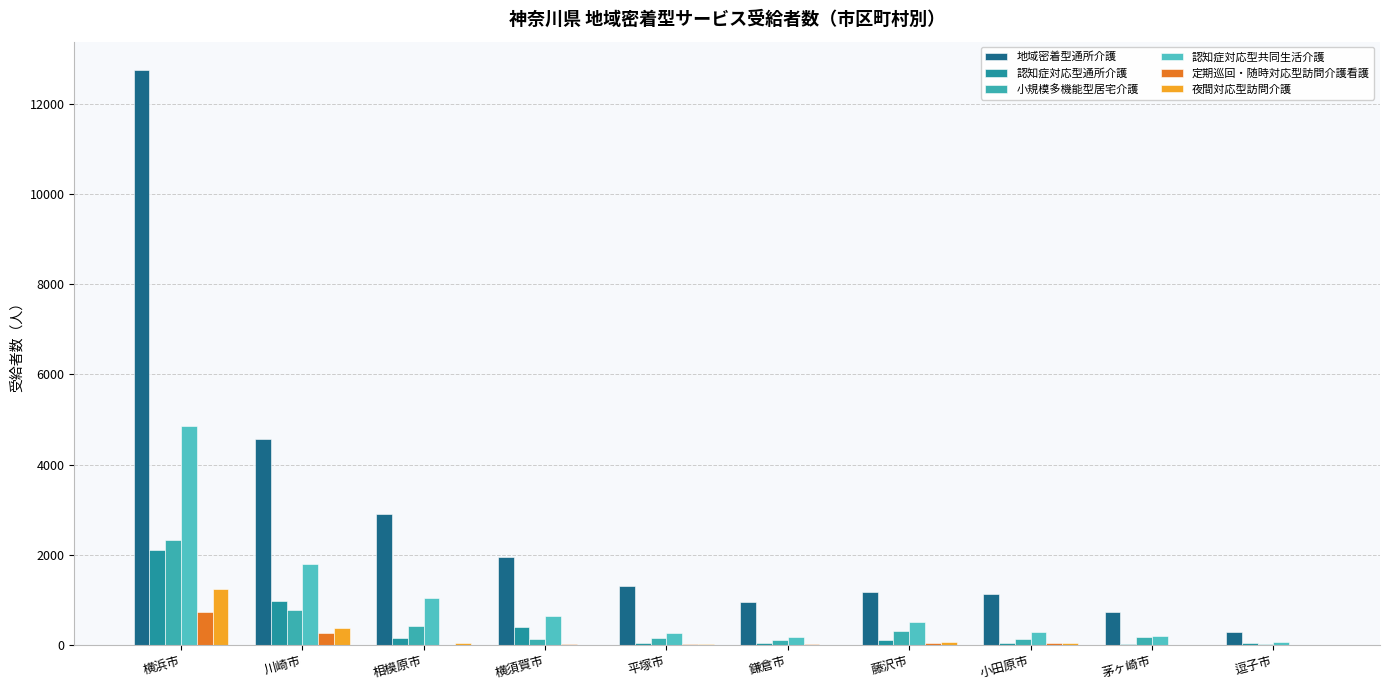

Which series changed the most between 川崎市 and 小田原市?

地域密着型通所介護